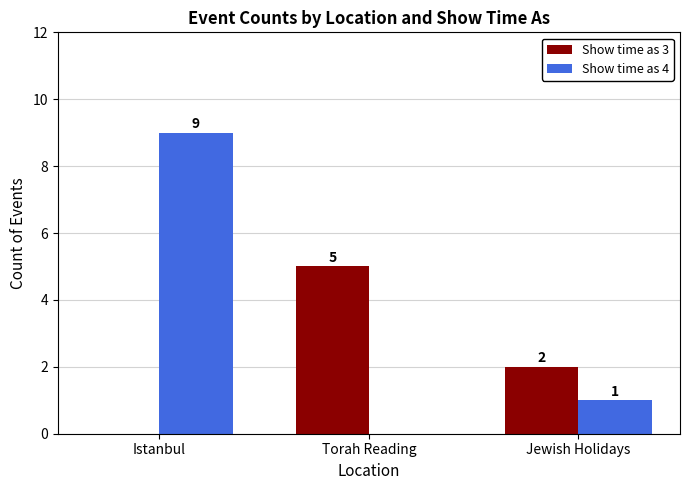

What is the average value of the Show time as 3 series?

2